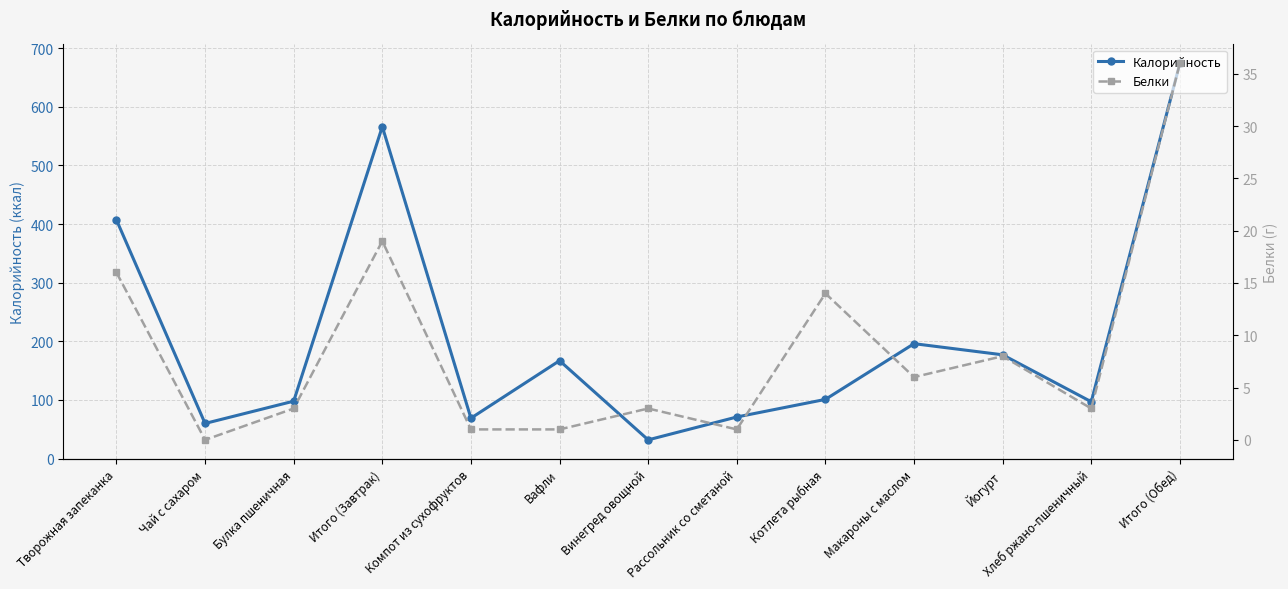

Between Булка пшеничная and Компот из сухофруктов, which series saw the biggest shift?

Калорийность